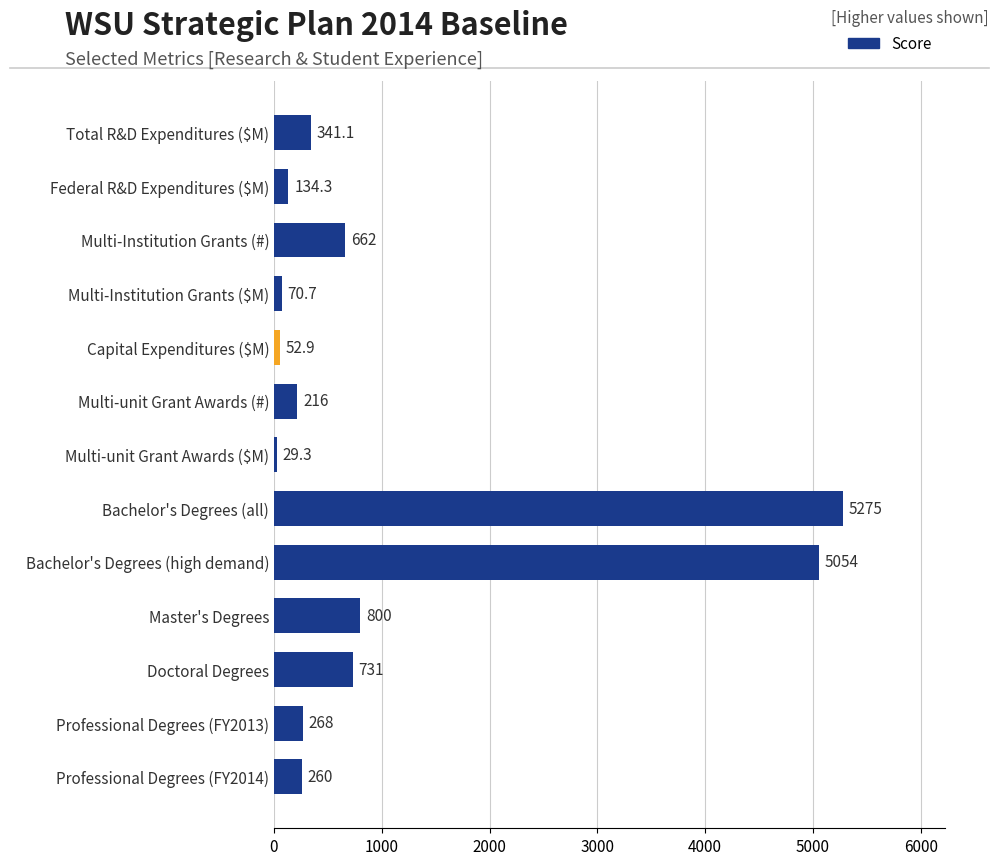

Rank the categories by value from lowest to highest.

Multi-unit Grant Awards ($M), Capital Expenditures ($M), Multi-Institution Grants ($M), Federal R&D Expenditures ($M), Multi-unit Grant Awards (#), Professional Degrees (FY2014), Professional Degrees (FY2013), Total R&D Expenditures ($M), Multi-Institution Grants (#), Doctoral Degrees, Master's Degrees, Bachelor's Degrees (high demand), Bachelor's Degrees (all)